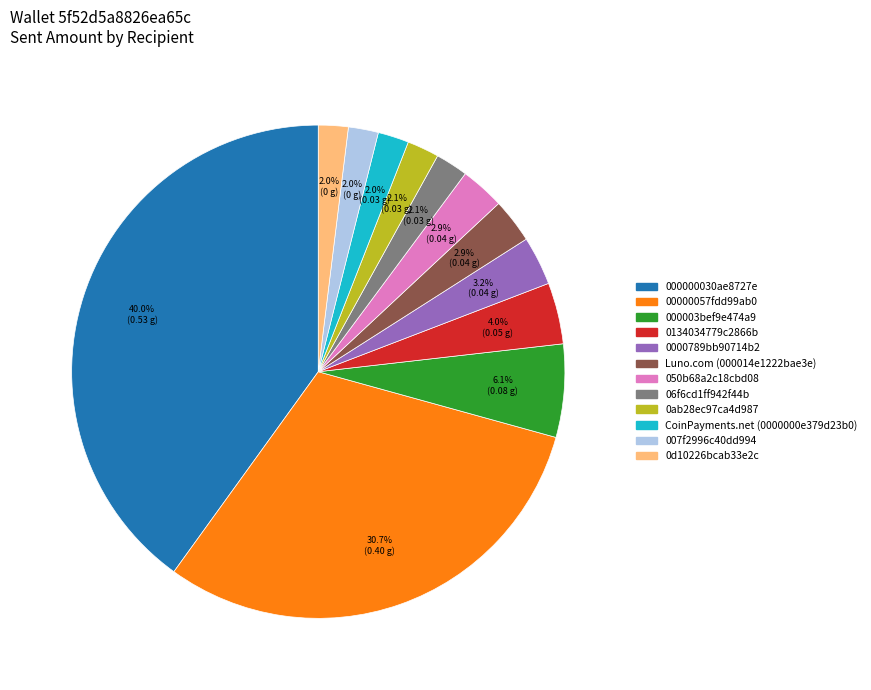

To the nearest percent, what is the average slice percentage?

8%